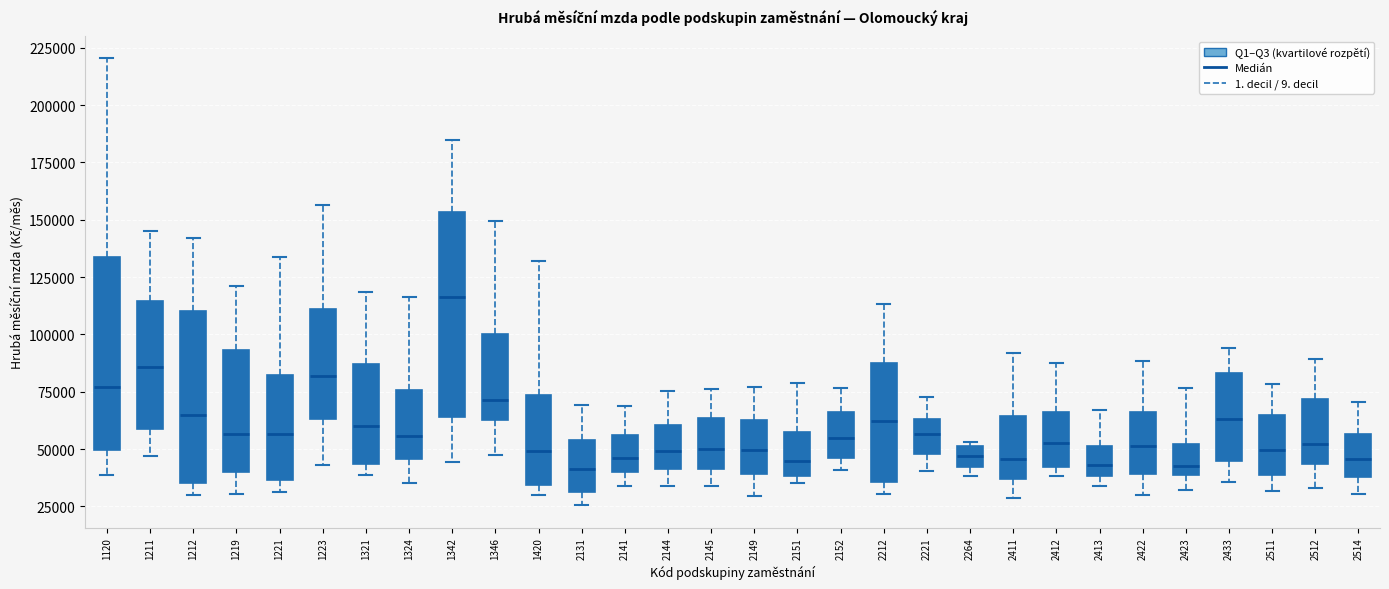

Reading left to right, read every box against the y-axis: the position of its median line, the range the box covers, and the ends of its whiskers. The values are not printed on the chart, so give them approximately, as read against the axis.

1120: median 75000, box 50000 to 135000, whiskers 40000 to 220000
1211: median 85000, box 60000 to 115000, whiskers 45000 to 145000
1212: median 65000, box 35000 to 110000, whiskers 30000 to 140000
1219: median 55000, box 40000 to 95000, whiskers 30000 to 120000
1221: median 55000, box 35000 to 80000, whiskers 30000 to 135000
1223: median 80000, box 65000 to 110000, whiskers 45000 to 155000
1321: median 60000, box 45000 to 85000, whiskers 40000 to 120000
1324: median 55000, box 45000 to 75000, whiskers 35000 to 115000
1342: median 115000, box 65000 to 155000, whiskers 45000 to 185000
1346: median 70000, box 65000 to 100000, whiskers 50000 to 150000
1420: median 50000, box 35000 to 75000, whiskers 30000 to 130000
2131: median 40000, box 30000 to 55000, whiskers 25000 to 70000
2141: median 45000, box 40000 to 55000, whiskers 35000 to 70000
2144: median 50000, box 40000 to 60000, whiskers 35000 to 75000
2145: median 50000, box 40000 to 65000, whiskers 35000 to 75000
2149: median 50000, box 40000 to 65000, whiskers 30000 to 75000
2151: median 45000, box 40000 to 55000, whiskers 35000 to 80000
2152: median 55000, box 45000 to 65000, whiskers 40000 to 75000
2212: median 60000, box 35000 to 90000, whiskers 30000 to 115000
2221: median 55000, box 50000 to 65000, whiskers 40000 to 75000
2264: median 45000, box 40000 to 50000, whiskers 40000 (just below the box's lower edge) to 55000
2411: median 45000, box 35000 to 65000, whiskers 30000 to 90000
2412: median 55000, box 40000 to 65000, whiskers 40000 (just below the box's lower edge) to 90000
2413: median 45000, box 40000 to 50000, whiskers 35000 to 65000
2422: median 50000, box 40000 to 65000, whiskers 30000 to 90000
2423: median 45000, box 40000 to 50000, whiskers 30000 to 75000
2433: median 65000, box 45000 to 85000, whiskers 35000 to 95000
2511: median 50000, box 40000 to 65000, whiskers 30000 to 80000
2512: median 50000, box 45000 to 70000, whiskers 35000 to 90000
2514: median 45000, box 40000 to 55000, whiskers 30000 to 70000